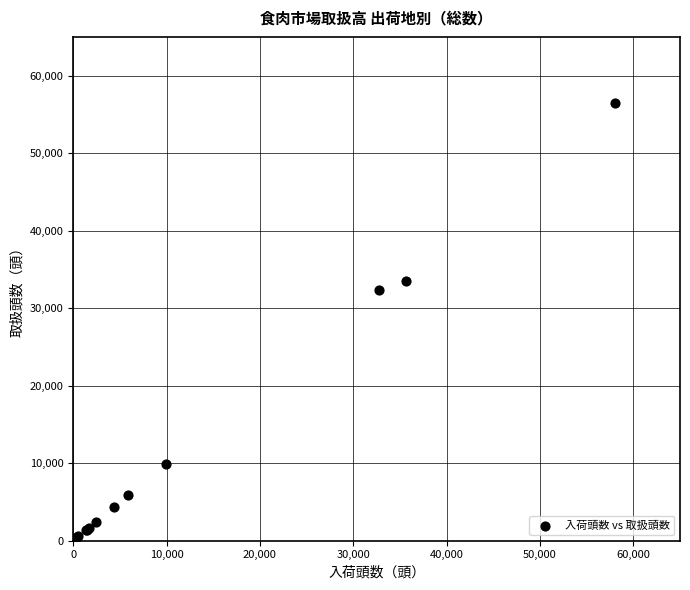

What Y value in the scatter plot is closest to 28247?

32370